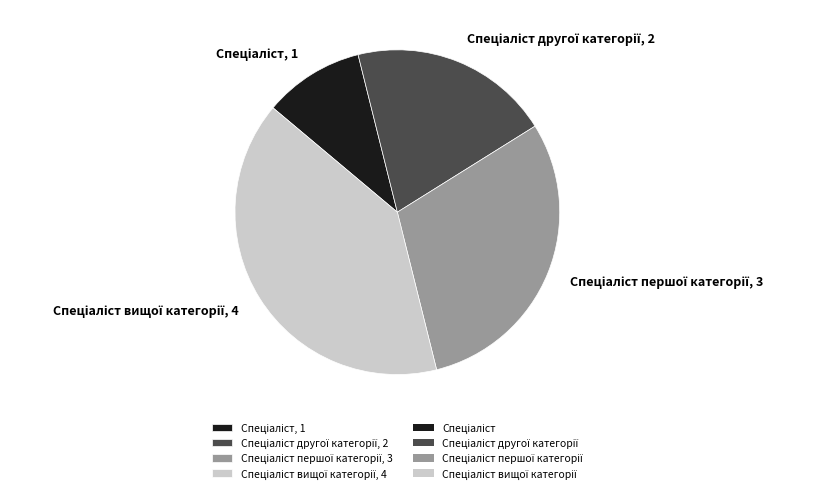

Does Спеціаліст account for over 50% of the chart?

No